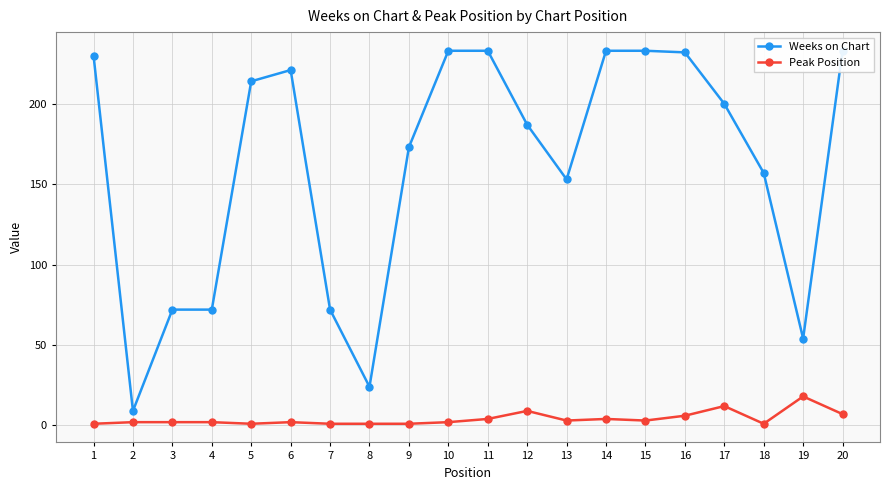

Does the chart have visible grid lines?

Yes